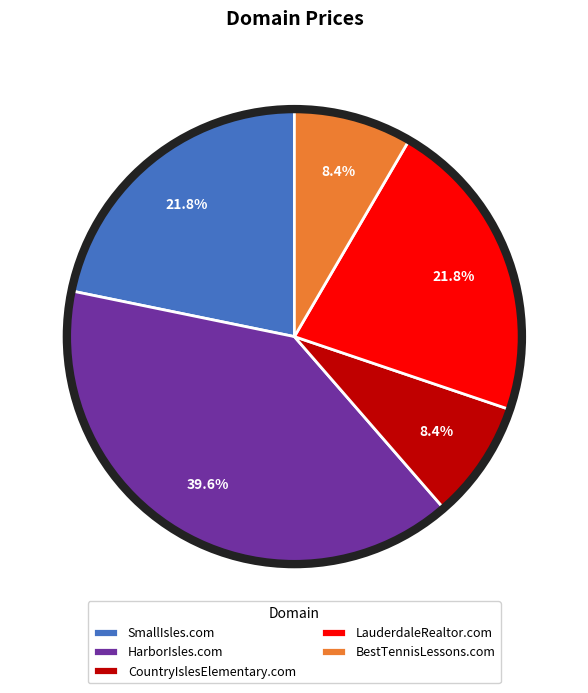

Approximately how many times larger is the value at BestTennisLessons.com compared to HarborIsles.com?

0.2